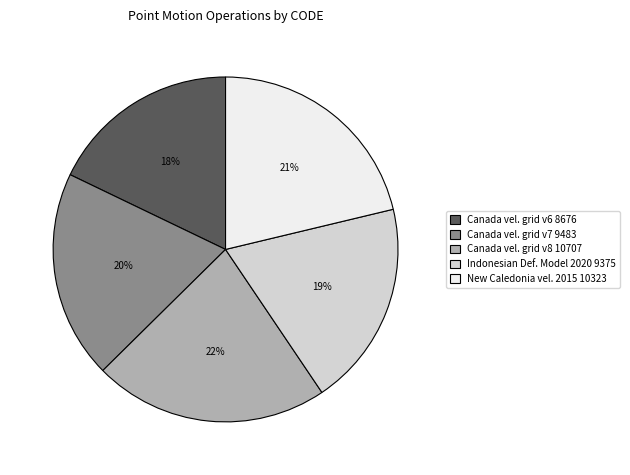

What percentage is the Indonesian Def. Model 2020 9375 slice, to the nearest percent?

19%